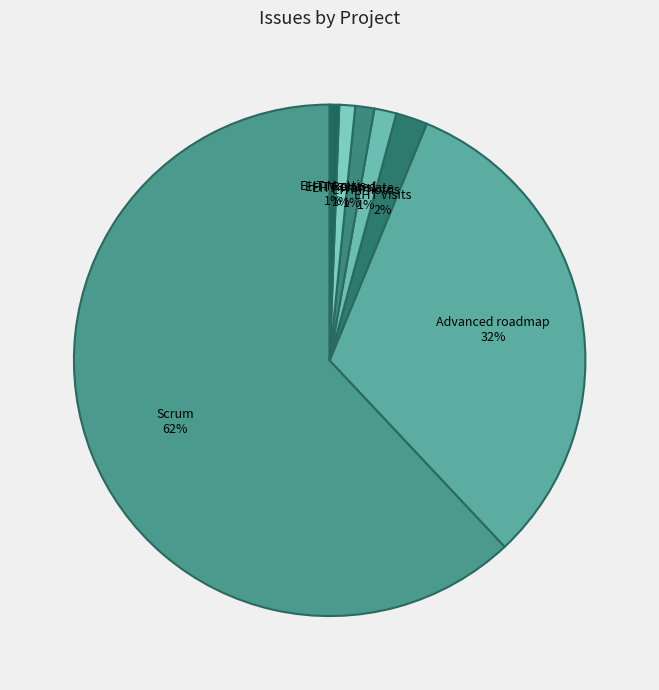

How many segments does this pie chart have?

7